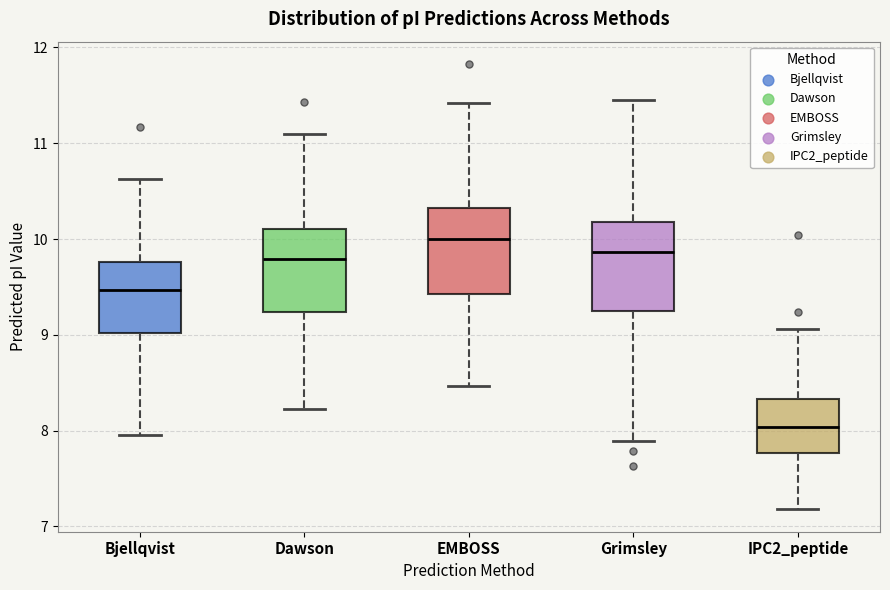

Reading left to right, transcribe this box plot: for each box, give where its median line is, the range the box spans, and where its two whiskers end, as read against the y-axis. The values are not printed on the chart, so give them approximately, as read against the axis.

Bjellqvist: median 9.5, box 9.0 to 9.8, whiskers 8.0 to 10.6
Dawson: median 9.8, box 9.2 to 10.1, whiskers 8.2 to 11.1
EMBOSS: median 10.0, box 9.4 to 10.3, whiskers 8.5 to 11.4
Grimsley: median 9.9, box 9.3 to 10.2, whiskers 7.9 to 11.4
IPC2_peptide: median 8.0, box 7.8 to 8.3, whiskers 7.2 to 9.1